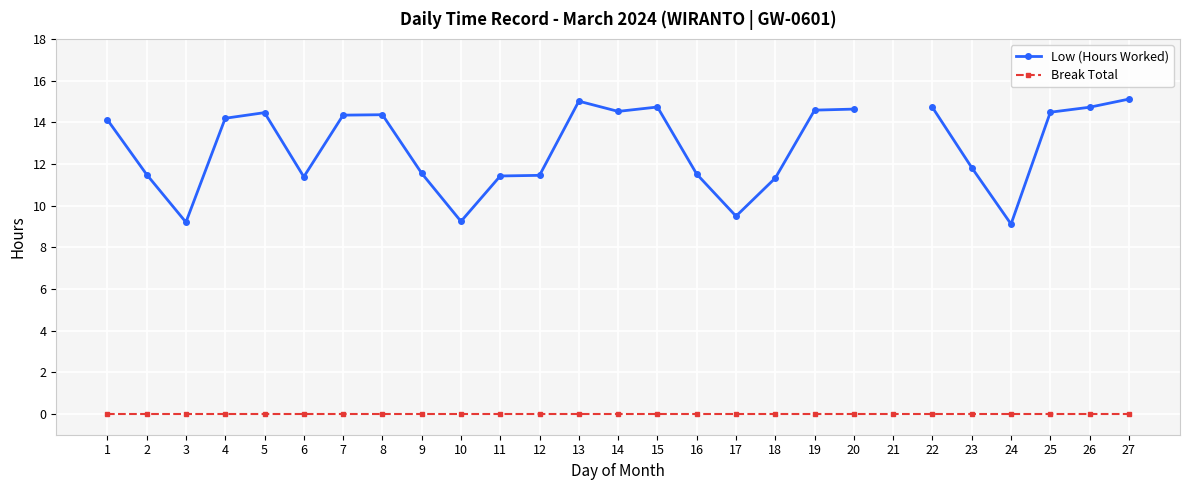

Is the value of Low (Hours Worked) at 25 greater than the value of Break Total at 23?

Yes